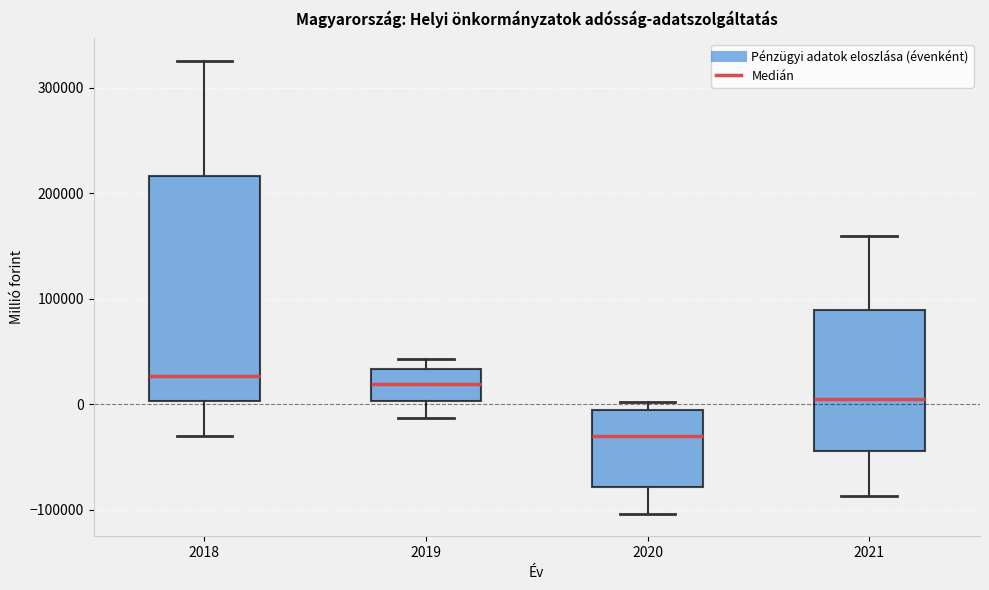

Reading left to right, transcribe this box plot: for each box, give where its median line is, the range the box spans, and where its two whiskers end, as read against the y-axis. The values are not printed on the chart, so give them approximately, as read against the axis.

2018: median 30000, box 0 to 220000, whiskers -30000 to 330000
2019: median 20000, box 0 to 30000, whiskers -10000 to 40000
2020: median -30000, box -80000 to -10000, whiskers -100000 to 0
2021: median 10000, box -40000 to 90000, whiskers -90000 to 160000